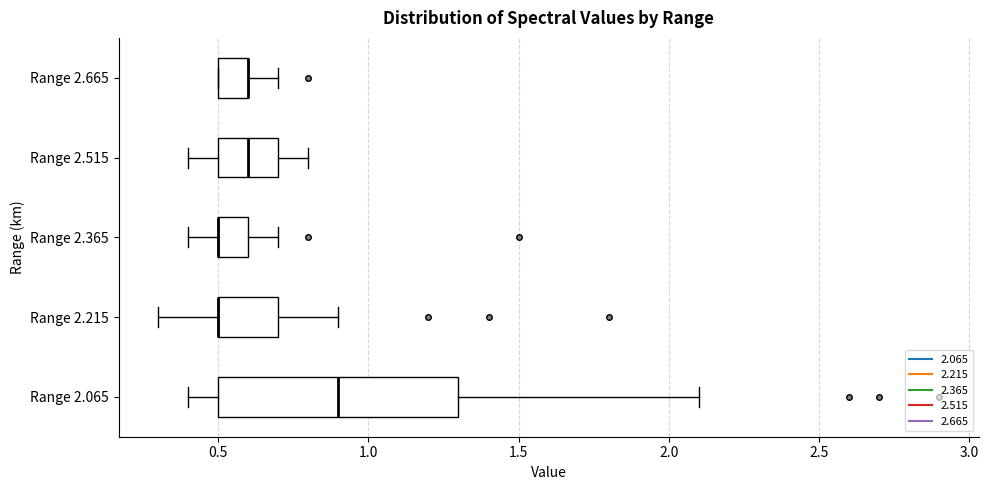

Where is the left edge of the box for Range 2.065 on the x-axis? The values are not printed on the chart, so give them approximately, as read against the axis.

0.5